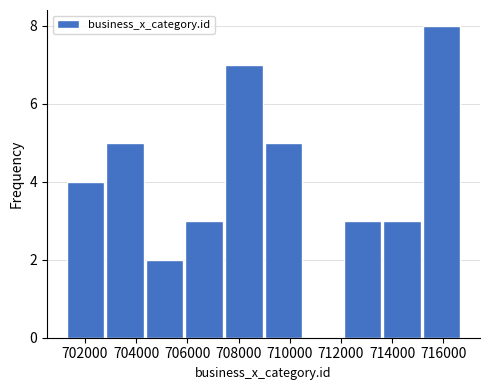

Reading left to right, list every bar in this chart as the range it spans on the x-axis followed by its height. Neither the bar edges nor the heights are printed on the chart, so give them approximately, as read against the axes.

701200 to 702800: 4
702800 to 704400: 5
704400 to 705800: 2
705800 to 707400: 3
707400 to 709000: 7
709000 to 710600: 5
710600 to 712000: 0
712000 to 713600: 3
713600 to 715200: 3
715200 to 716800: 8